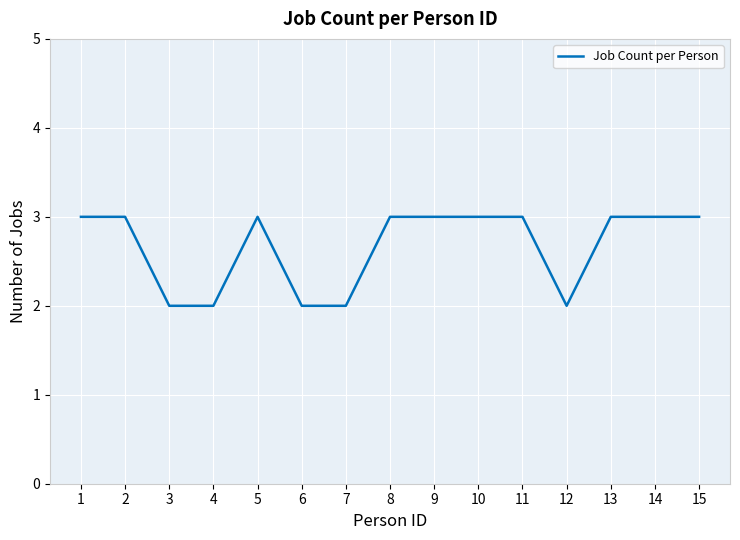

The value at 3 is 3. True or false?

False